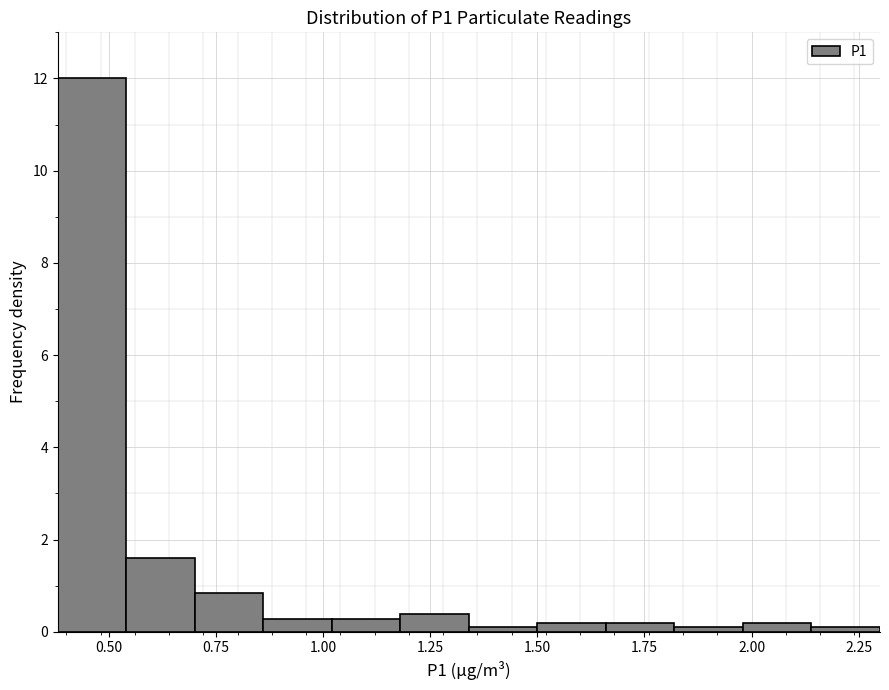

Around what value on the x-axis is the tallest bar? Give the approximate position of its centre, as read against the axis.

0.45